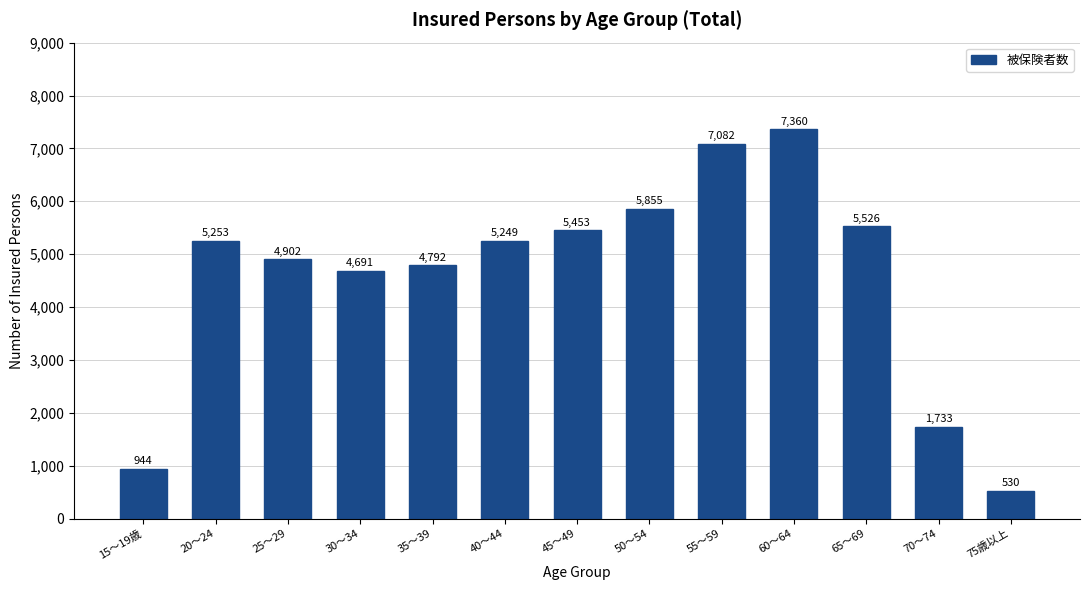

What position from the left is 55～59?

9